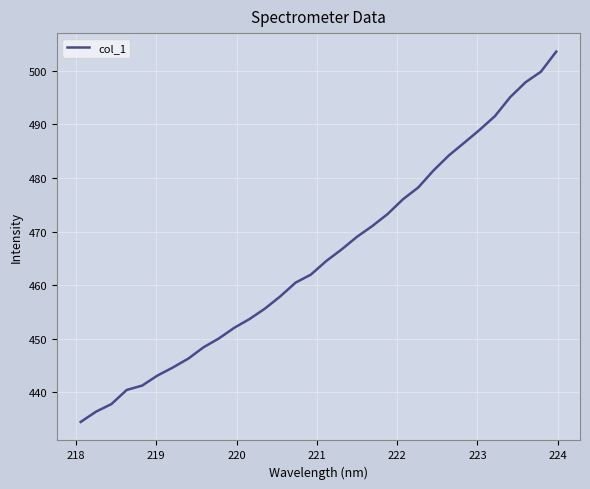

What is the difference between the maximum and minimum values?

69.1